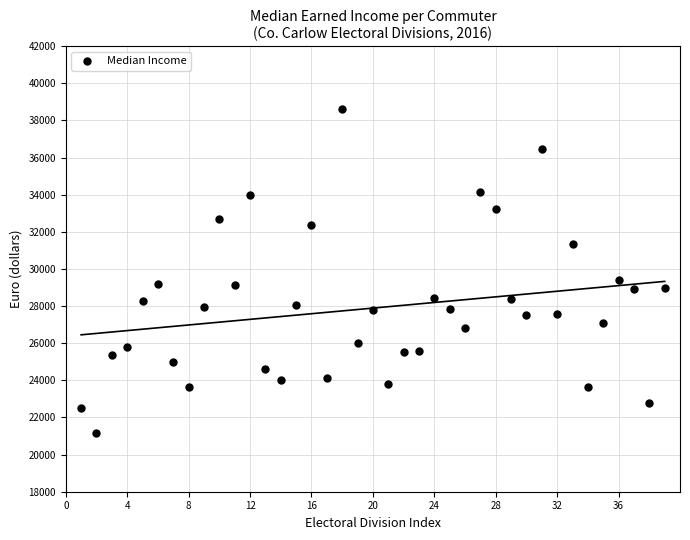

What is the range of Y values (max minus min)?

17446